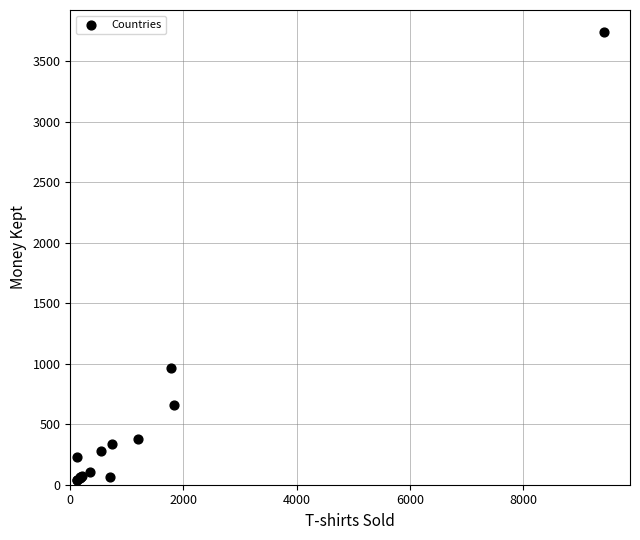

What Y value in the scatter plot is closest to 1887?

966